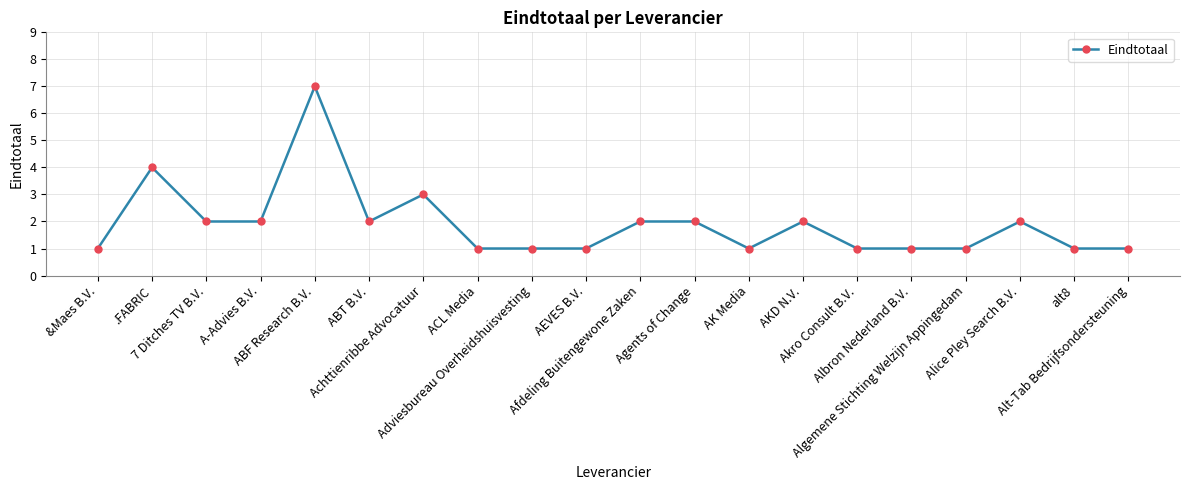

Approximately how many times larger is the value at Algemene Stichting Welzijn Appingedam compared to Adviesbureau Overheidshuisvesting?

1.0